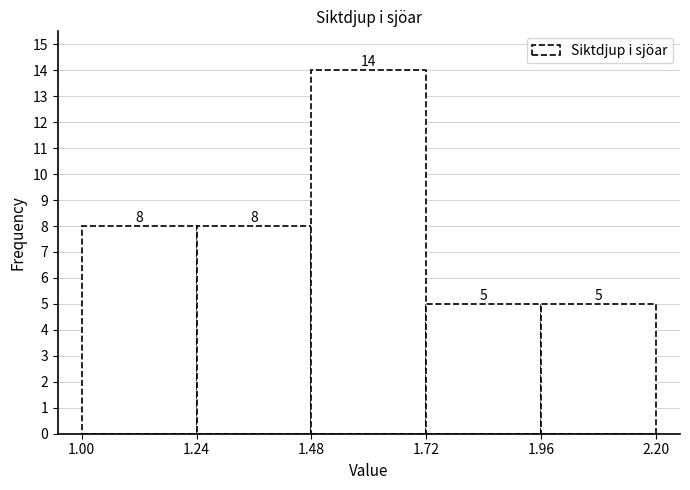

Reading left to right, transcribe this chart: for each bar, give the range it covers on the x-axis and its height.

1.00 to 1.24: 8
1.24 to 1.48: 8
1.48 to 1.72: 14
1.72 to 1.96: 5
1.96 to 2.20: 5